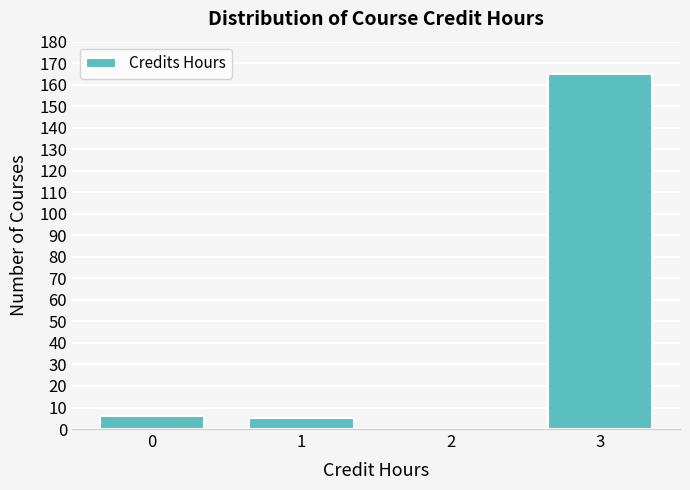

Reading right to left, what are all the values shown in this chart?

3=165	2=0	1=5	0=6